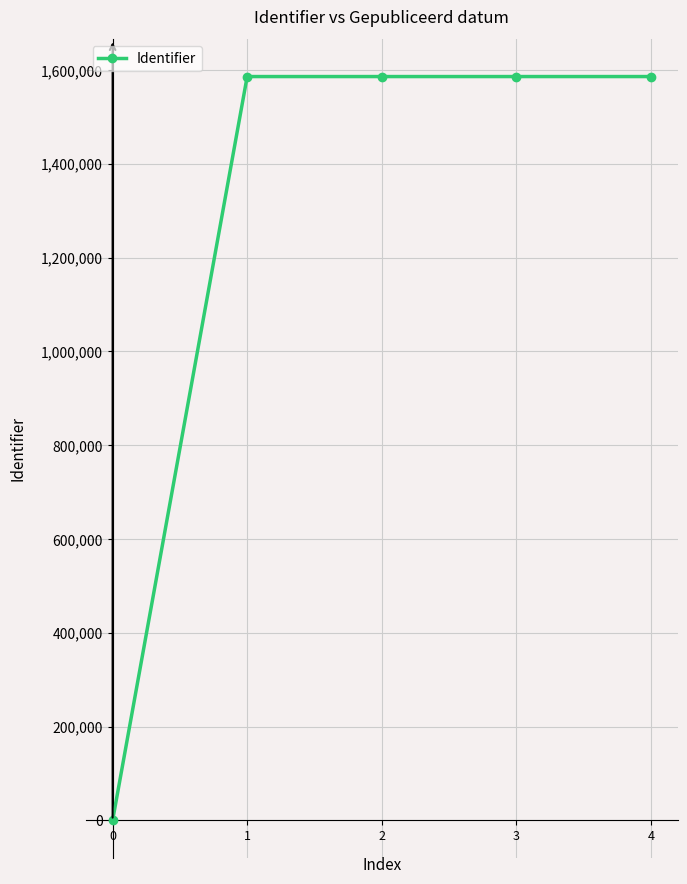

How many lines are shown in the chart?

1